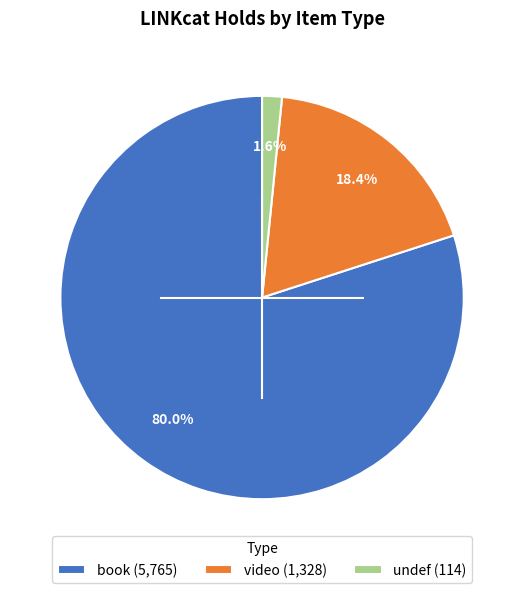

Which has a higher value, video (1,328) or book (5,765)?

book (5,765)